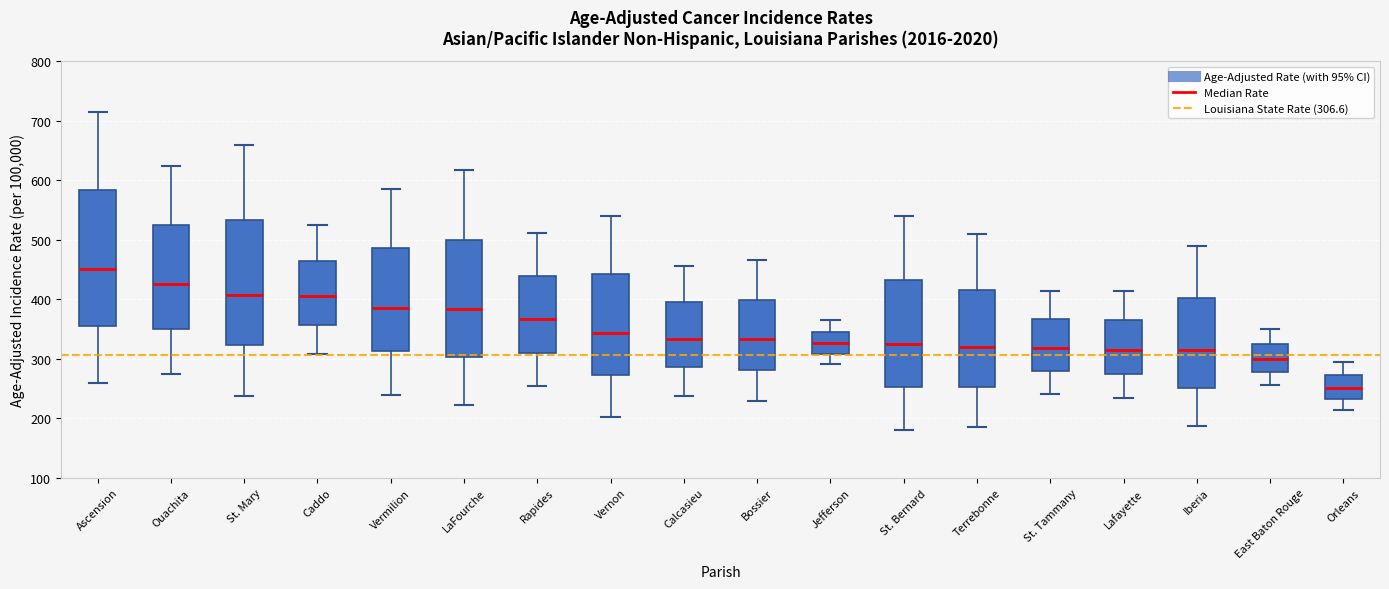

Reading left to right, transcribe this box plot: for each box, give where its median line is, the range the box spans, and where its two whiskers end, as read against the y-axis. The values are not printed on the chart, so give them approximately, as read against the axis.

Ascension: median 450, box 360 to 580, whiskers 260 to 720
Ouachita: median 430, box 350 to 520, whiskers 270 to 620
St. Mary: median 410, box 320 to 530, whiskers 240 to 660
Caddo: median 410, box 360 to 460, whiskers 310 to 520
Vermilion: median 390, box 310 to 490, whiskers 240 to 590
LaFourche: median 380, box 300 to 500, whiskers 220 to 620
Rapides: median 370, box 310 to 440, whiskers 250 to 510
Vernon: median 340, box 270 to 440, whiskers 200 to 540
Calcasieu: median 330, box 290 to 390, whiskers 240 to 460
Bossier: median 330, box 280 to 400, whiskers 230 to 470
Jefferson: median 330, box 310 to 350, whiskers 290 to 370
St. Bernard: median 330, box 250 to 430, whiskers 180 to 540
Terrebonne: median 320, box 250 to 410, whiskers 190 to 510
St. Tammany: median 320, box 280 to 370, whiskers 240 to 410
Lafayette: median 320, box 270 to 360, whiskers 230 to 410
Iberia: median 310, box 250 to 400, whiskers 190 to 490
East Baton Rouge: median 300, box 280 to 320, whiskers 260 to 350
Orleans: median 250, box 230 to 270, whiskers 210 to 290